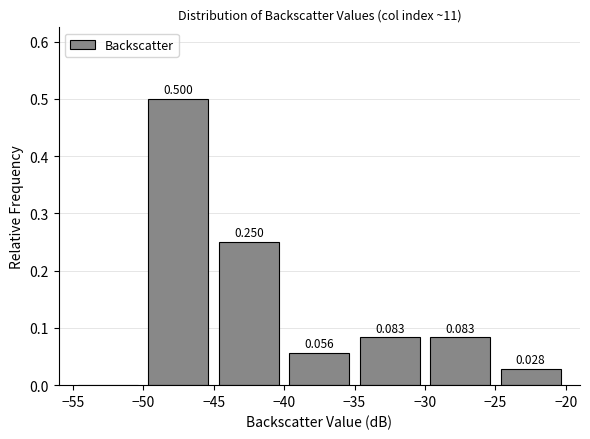

Over which range of the x-axis is the bar tallest?

-50 to -45